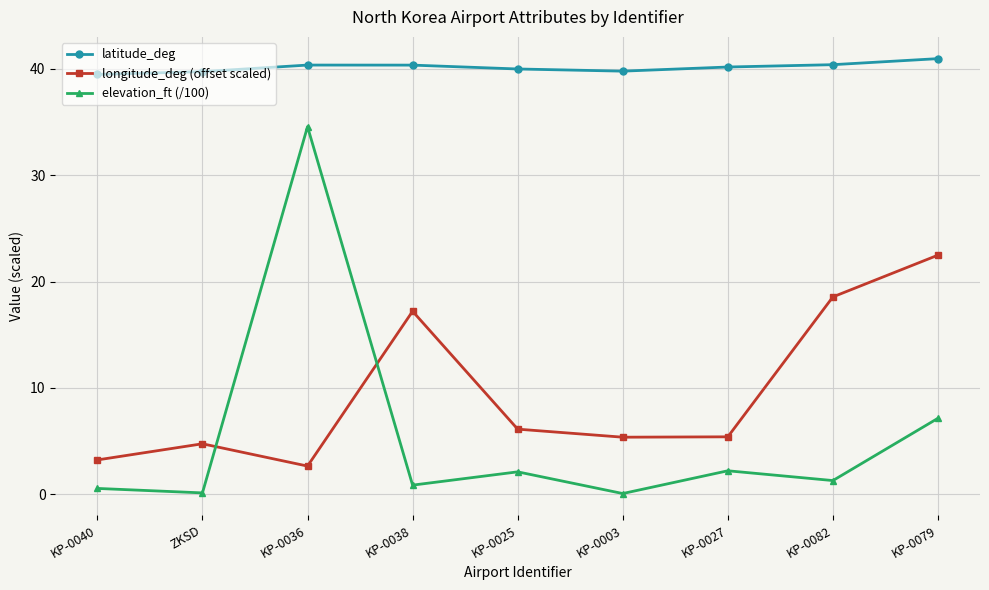

At how many categories does at least one series exceed 8?

9